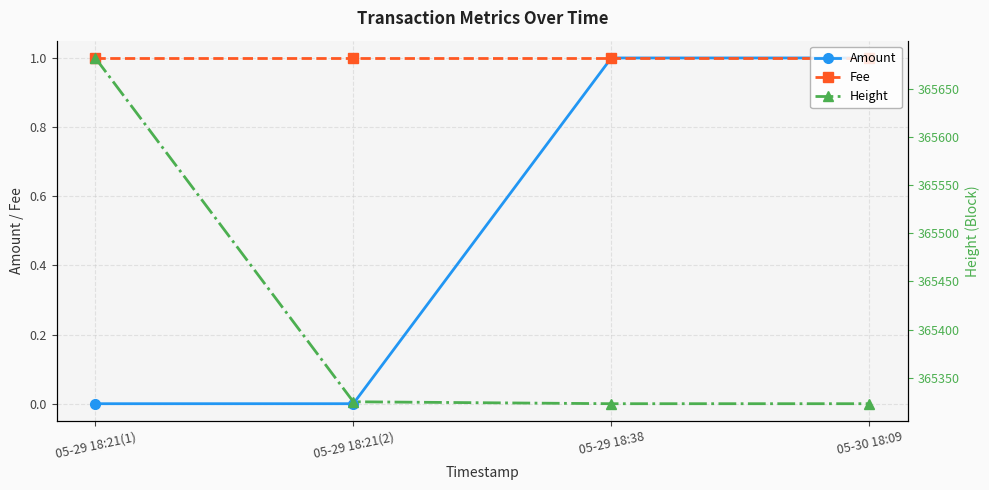

What is the difference between the highest and lowest values at 05-29 18:21(2)?

365325